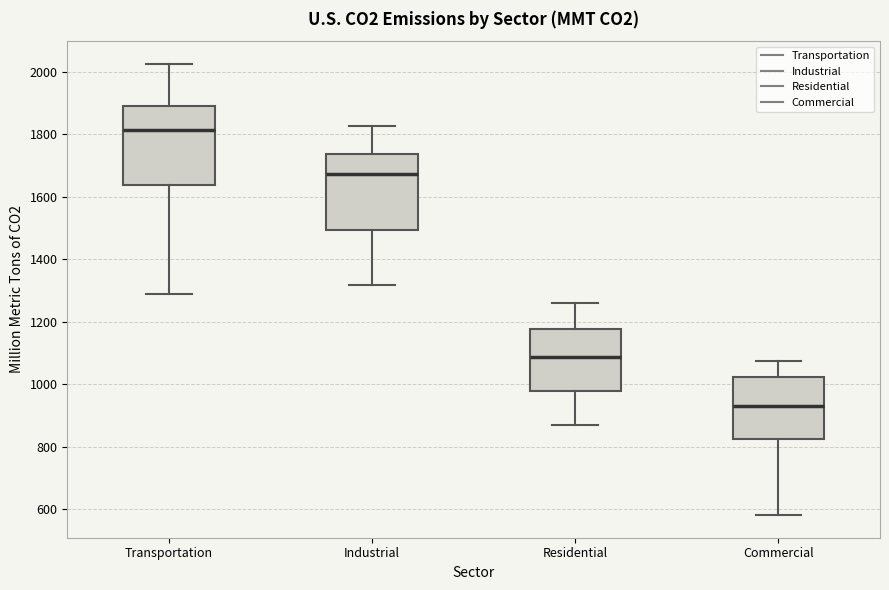

Reading left to right, transcribe this box plot: for each box, give where its median line is, the range the box spans, and where its two whiskers end, as read against the y-axis. The values are not printed on the chart, so give them approximately, as read against the axis.

Transportation: median 1820, box 1640 to 1900, whiskers 1300 to 2020
Industrial: median 1680, box 1500 to 1740, whiskers 1320 to 1820
Residential: median 1080, box 980 to 1180, whiskers 860 to 1260
Commercial: median 940, box 820 to 1020, whiskers 580 to 1080